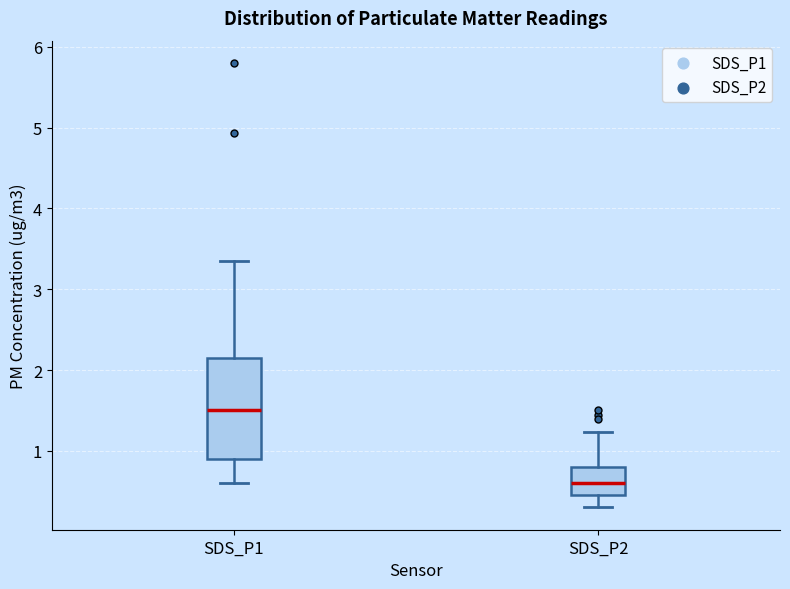

Which box is the tallest, from its lower edge to its upper edge?

SDS_P1